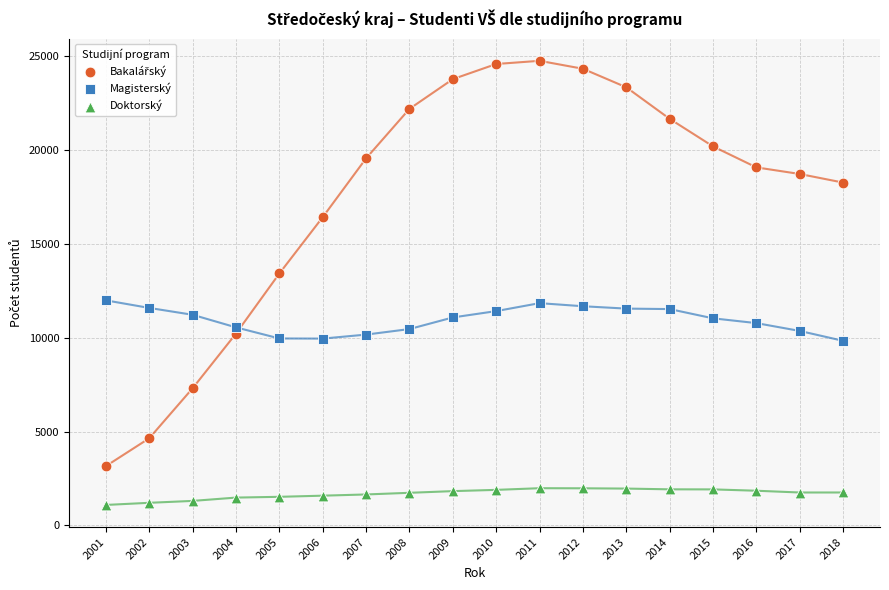

Which series reaches the minimum Y coordinate?

Doktorský